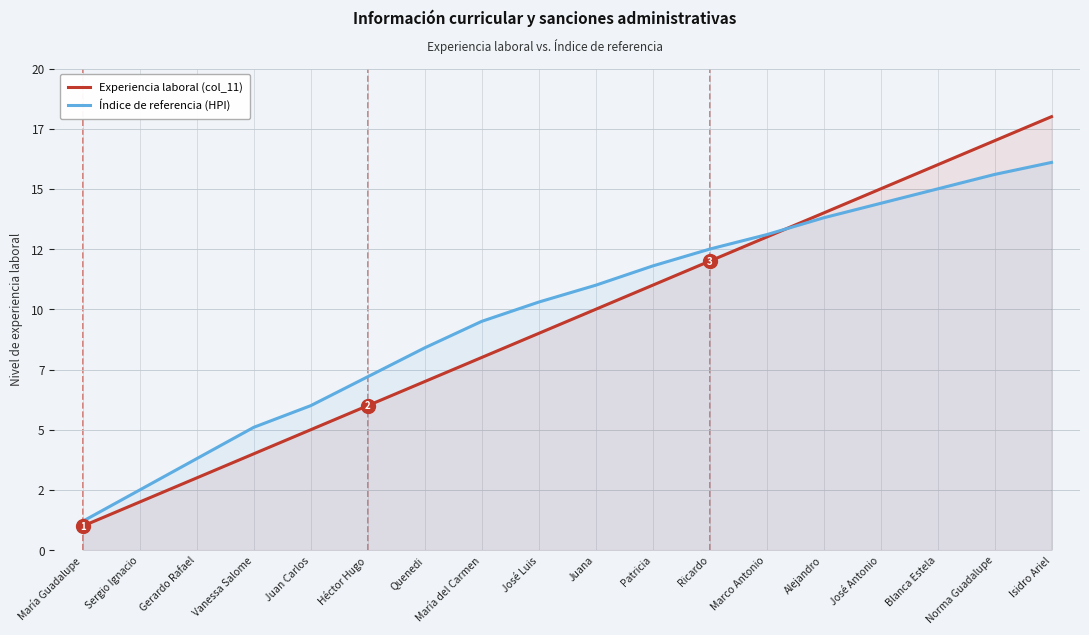

What is the difference between the highest and lowest values at Quenedi?

1.4